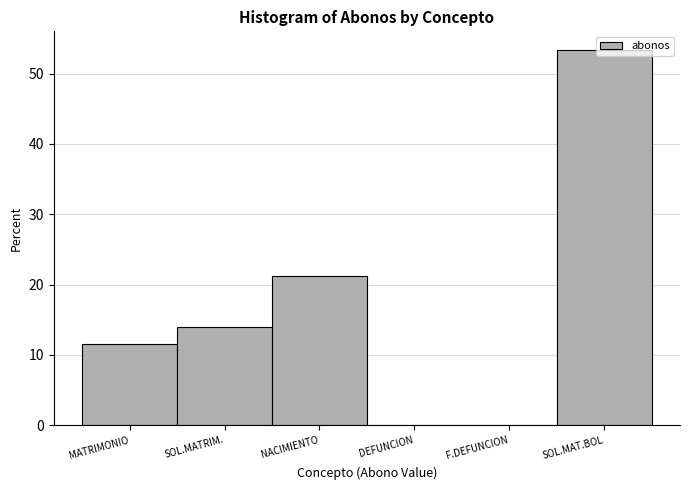

Where is the data nearest to the value 26?

NACIMIENTO